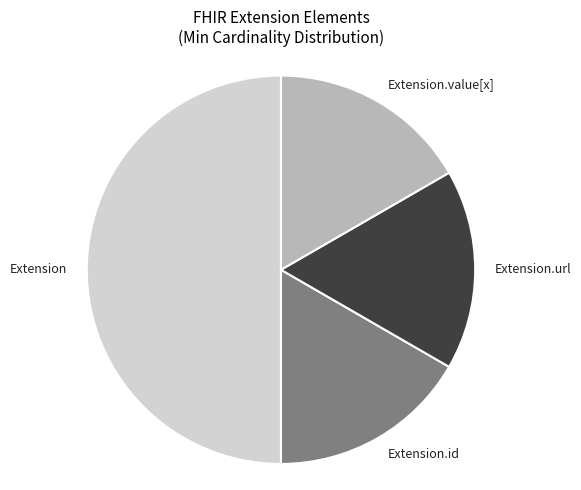

Do Extension and Extension.id together represent more than half of the pie?

Yes